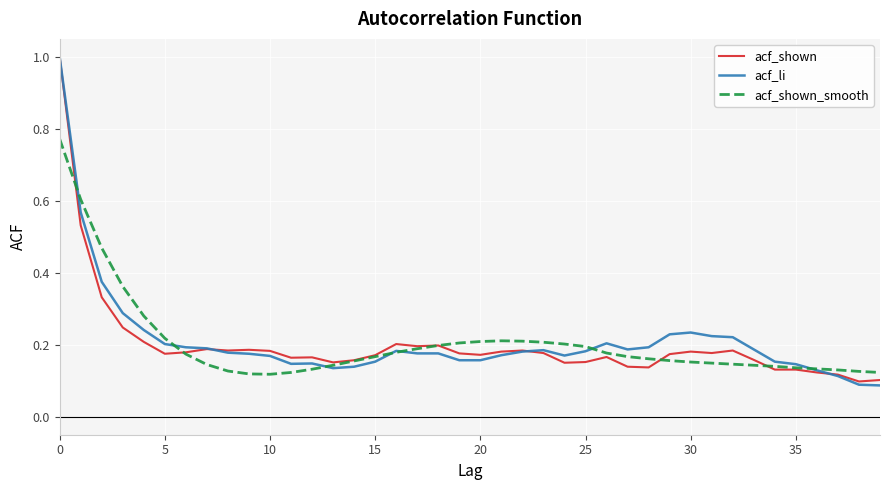

At how many categories does at least one series exceed 0?

40